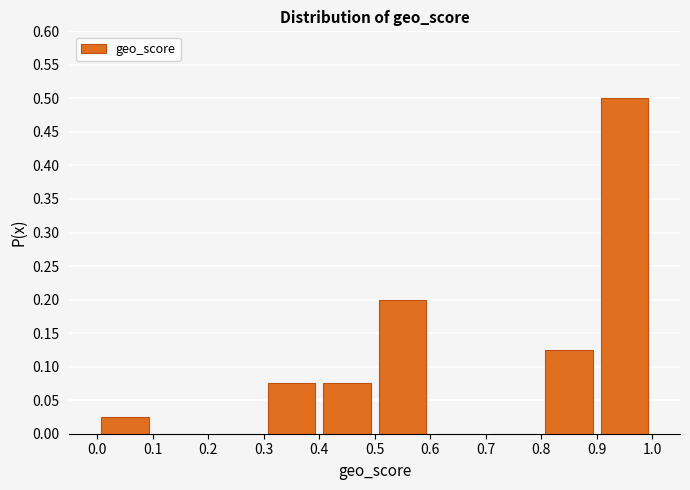

Reading left to right, transcribe this chart: for each bar, give the range it covers on the x-axis and its height. The values are not printed on the chart, so give them approximately, as read against the axis.

0.0 to 0.1: 0.025
0.1 to 0.2: 0
0.2 to 0.3: 0
0.3 to 0.4: 0.075
0.4 to 0.5: 0.075
0.5 to 0.6: 0.200
0.6 to 0.7: 0
0.7 to 0.8: 0
0.8 to 0.9: 0.125
0.9 to 1.0: 0.500